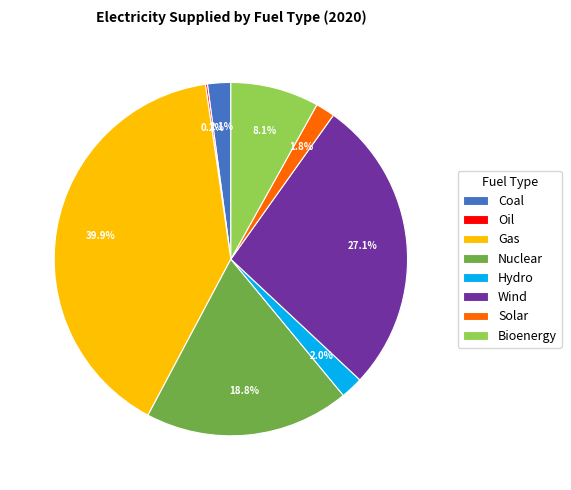

The Gas slice represents 40% of the pie. True or false?

True